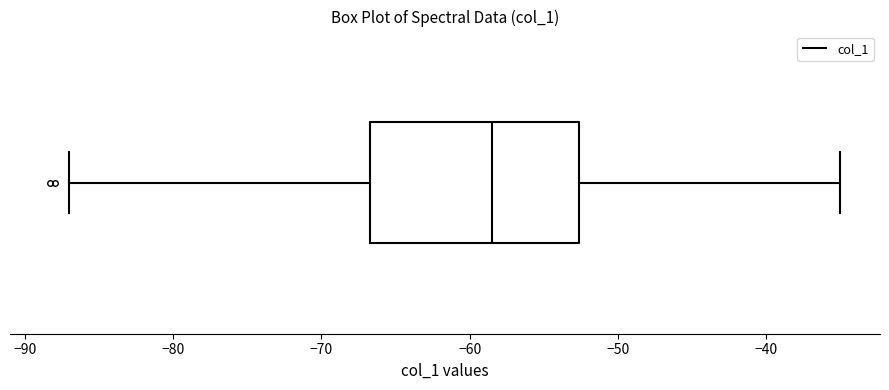

Where is the right edge of the box on the x-axis? The values are not printed on the chart, so give them approximately, as read against the axis.

-53